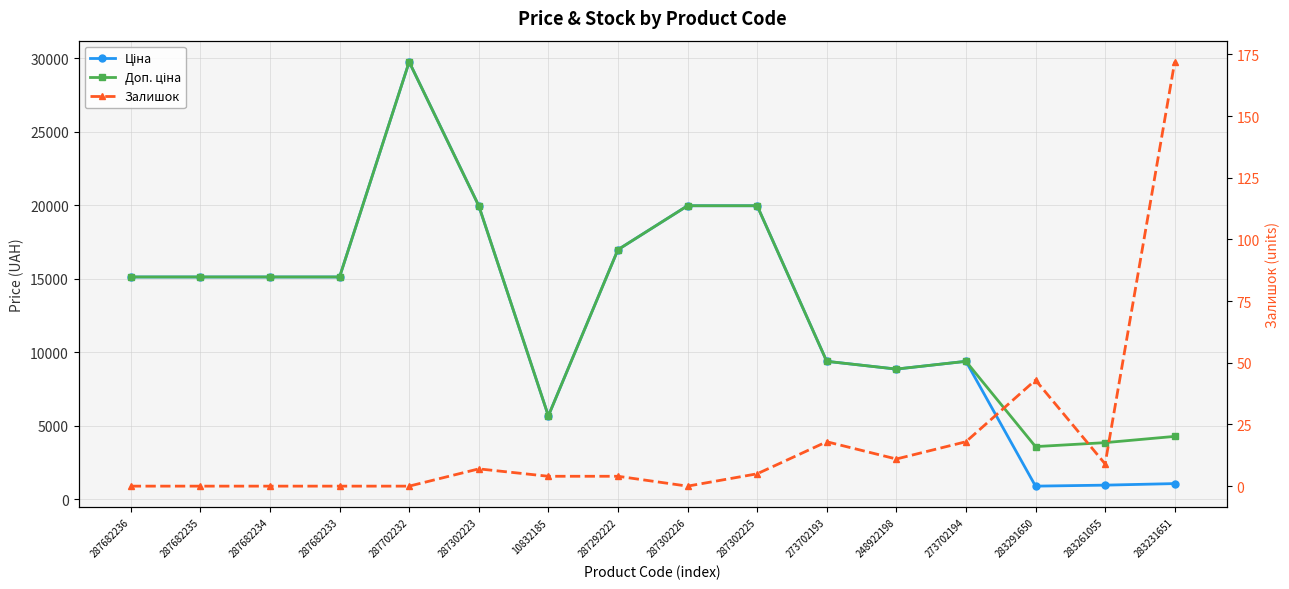

Reading right to left, transcribe all the data shown in this chart.

Ціна: 283231651=1069.8	283261055=963.5	283291650=895.9	273702194=9384.0	248922198=8856.7	273702193=9384.0	287302225=19964.2	287302226=19964.2	287292222=16976.3	10832185=5673.8	287302223=19964.2	287702232=29747.2	287682233=15120.0	287682234=15120.0	287682235=15120.0	287682236=15120.0
Доп. ціна: 283231651=4279.1	283261055=3854.0	283291650=3583.6	273702194=9384.0	248922198=8856.7	273702193=9384.0	287302225=19964.2	287302226=19964.2	287292222=16976.3	10832185=5673.8	287302223=19964.2	287702232=29747.2	287682233=15120.0	287682234=15120.0	287682235=15120.0	287682236=15120.0
Залишок: 283231651=172.0	283261055=9.0	283291650=43.0	273702194=18.0	248922198=11.0	273702193=18.0	287302225=5.0	287302226=0.0	287292222=4.0	10832185=4.0	287302223=7.0	287702232=0.0	287682233=0.0	287682234=0.0	287682235=0.0	287682236=0.0